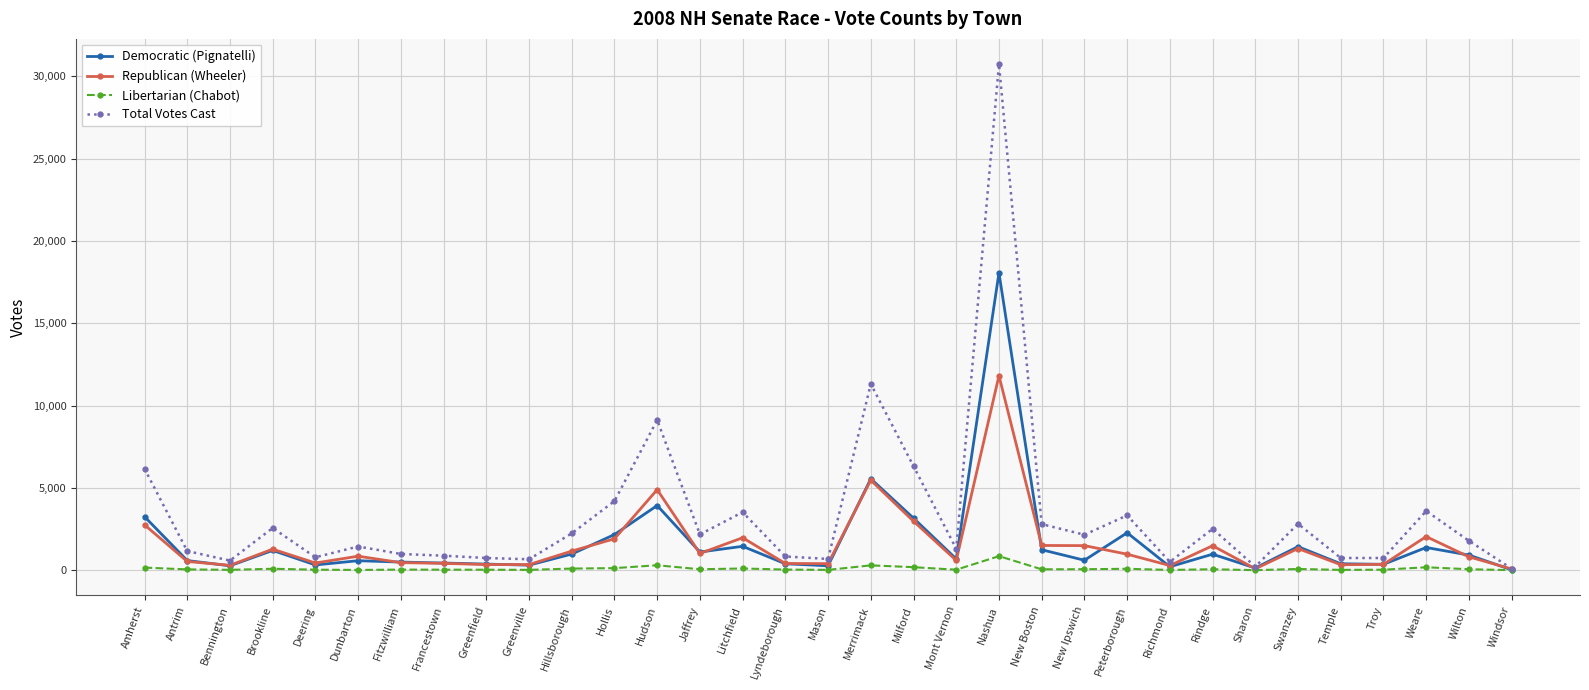

What is the average value of the Total Votes Cast series?

3323